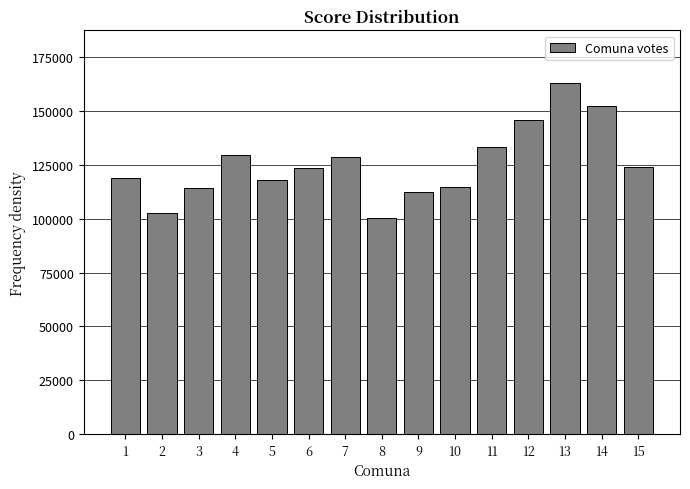

The value at 7 is 181776. True or false?

False